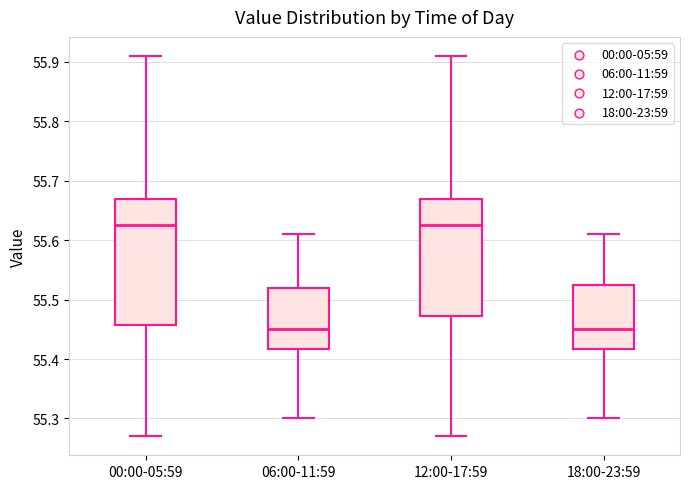

Reading left to right, transcribe this box plot: for each box, give where its median line is, the range the box spans, and where its two whiskers end, as read against the y-axis. The values are not printed on the chart, so give them approximately, as read against the axis.

00:00-05:59: median 55.63, box 55.46 to 55.67, whiskers 55.27 to 55.91
06:00-11:59: median 55.45, box 55.42 to 55.52, whiskers 55.30 to 55.61
12:00-17:59: median 55.63, box 55.47 to 55.67, whiskers 55.27 to 55.91
18:00-23:59: median 55.45, box 55.42 to 55.53, whiskers 55.30 to 55.61